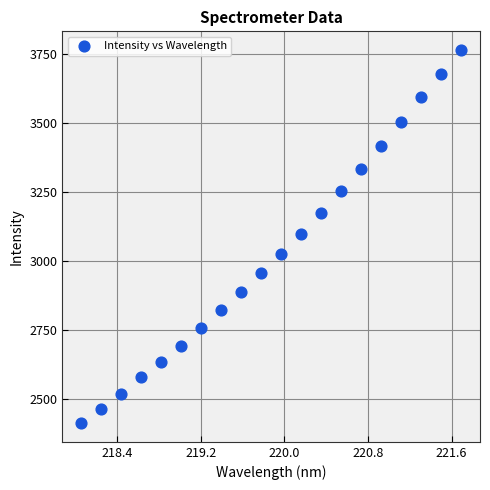

What is the range of X values (max minus min)?

3.6